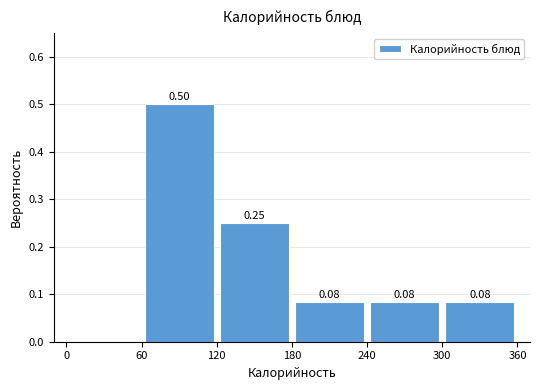

Over which range of the x-axis is the bar tallest?

60 to 120